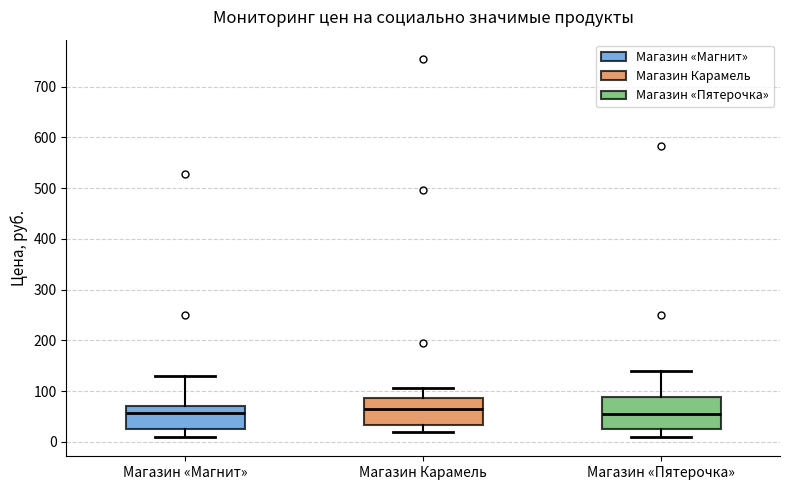

Reading left to right, transcribe this box plot: for each box, give where its median line is, the range the box spans, and where its two whiskers end, as read against the y-axis. The values are not printed on the chart, so give them approximately, as read against the axis.

Магазин «Магнит»: median 60, box 20 to 70, whiskers 10 to 130
Магазин Карамель: median 60, box 30 to 90, whiskers 20 to 110
Магазин «Пятерочка»: median 60, box 20 to 90, whiskers 10 to 140